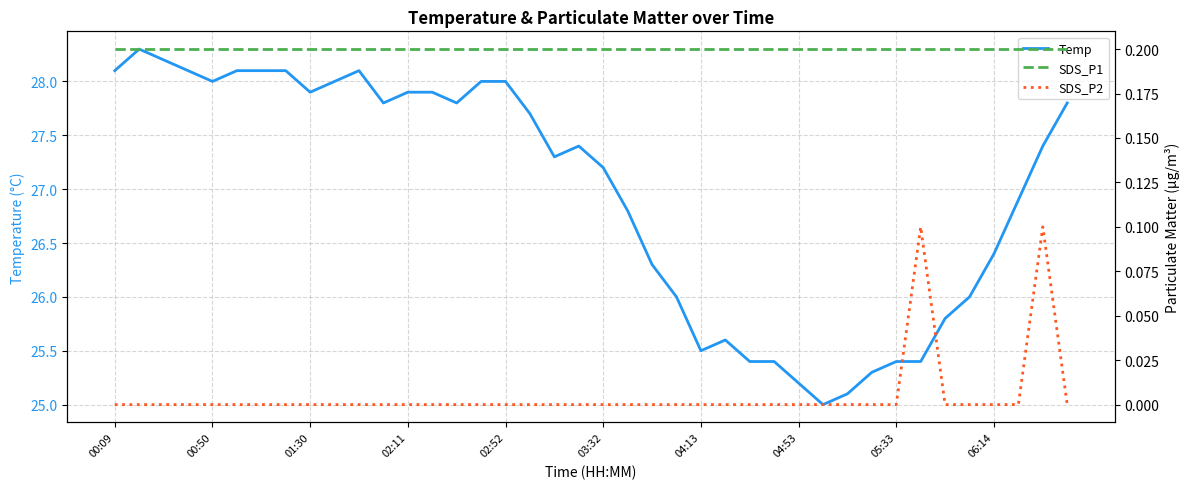

True or false: SDS_P1 and Temp cross at least once.

False